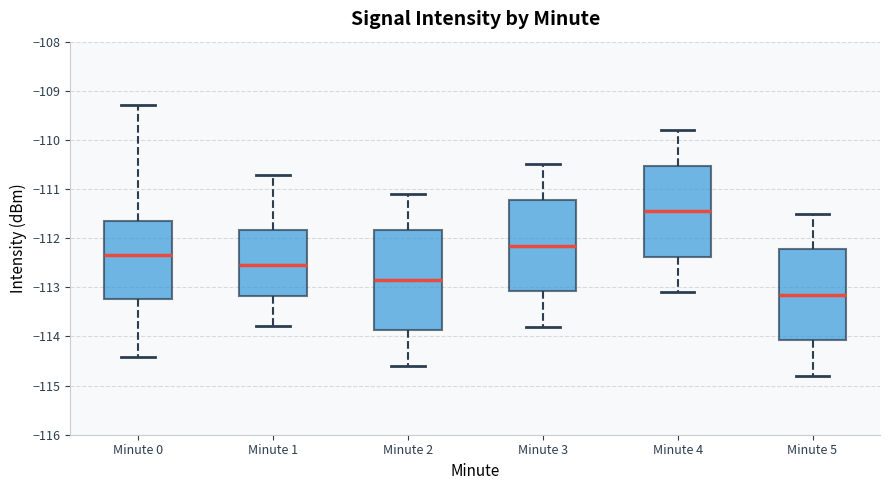

Reading left to right, read every box against the y-axis: the position of its median line, the range the box covers, and the ends of its whiskers. The values are not printed on the chart, so give them approximately, as read against the axis.

Minute 0: median -112.3, box -113.2 to -111.7, whiskers -114.4 to -109.3
Minute 1: median -112.5, box -113.2 to -111.8, whiskers -113.8 to -110.7
Minute 2: median -112.8, box -113.9 to -111.8, whiskers -114.6 to -111.1
Minute 3: median -112.1, box -113.1 to -111.2, whiskers -113.8 to -110.5
Minute 4: median -111.4, box -112.4 to -110.5, whiskers -113.1 to -109.8
Minute 5: median -113.1, box -114.1 to -112.2, whiskers -114.8 to -111.5